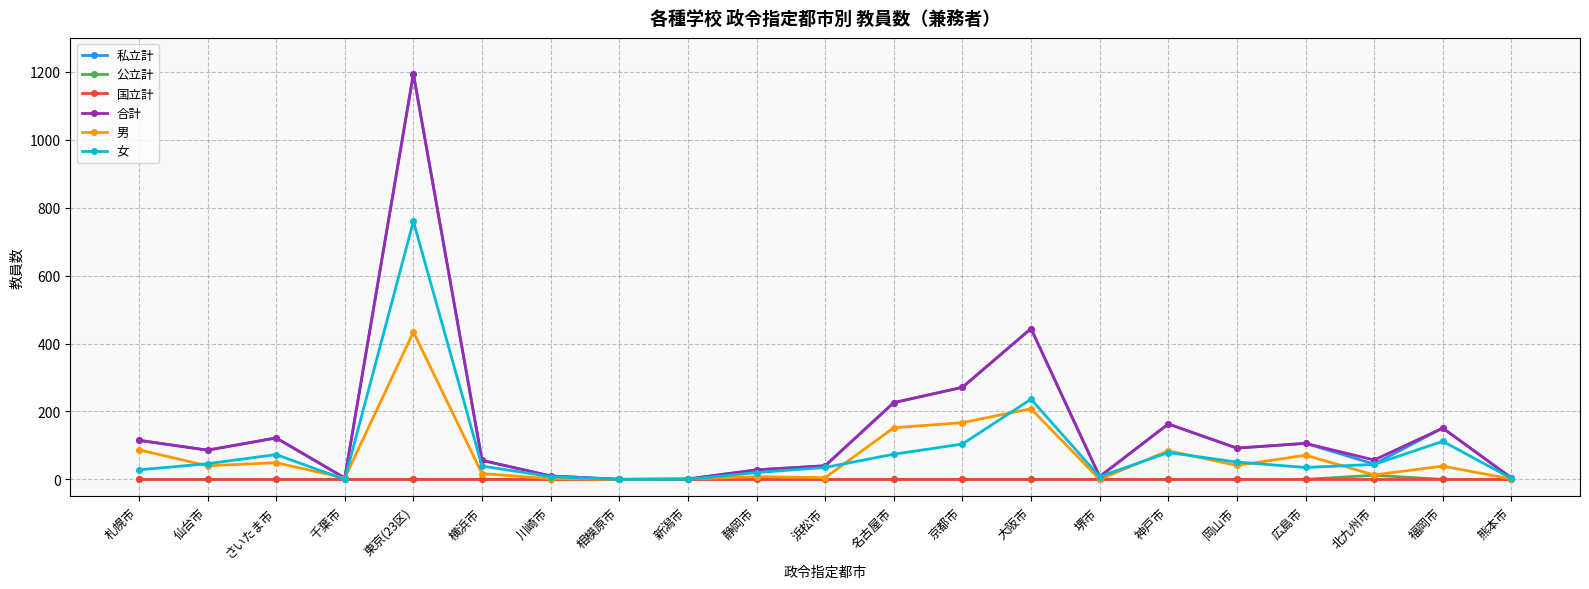

Is the value of 女 at 広島市 greater than the value of 公立計 at 岡山市?

Yes